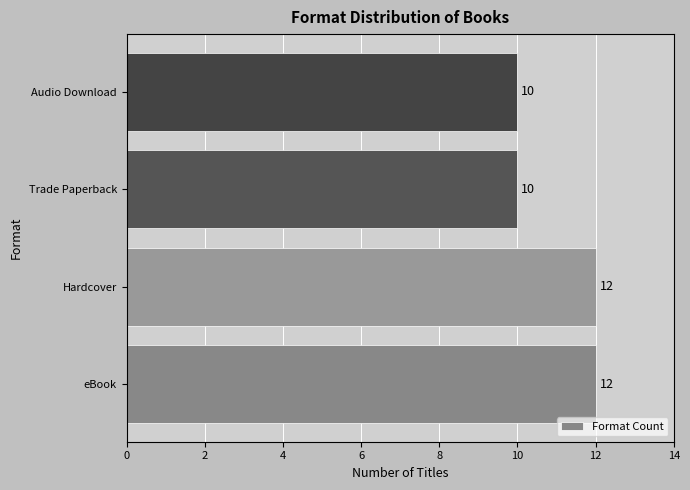

Reading bottom to top, transcribe all the data shown in this chart.

eBook=12	Hardcover=12	Trade Paperback=10	Audio Download=10